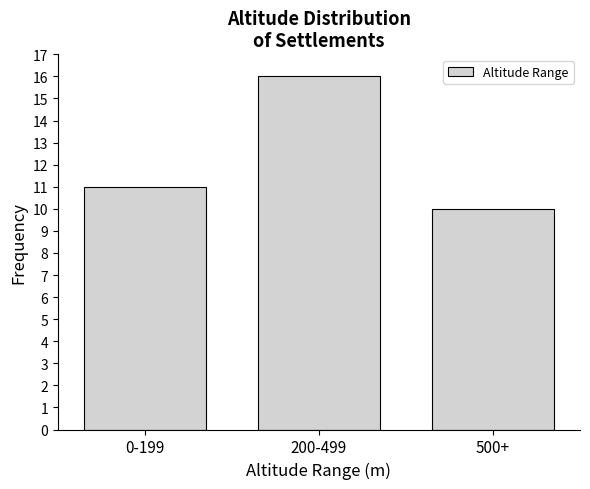

Reading left to right, extract all data points from this chart.

11	16	10